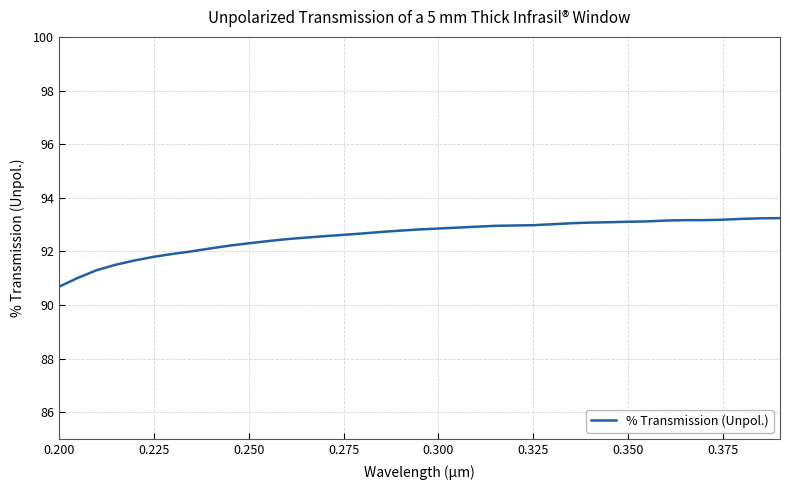

Count the number of data series in this chart.

1